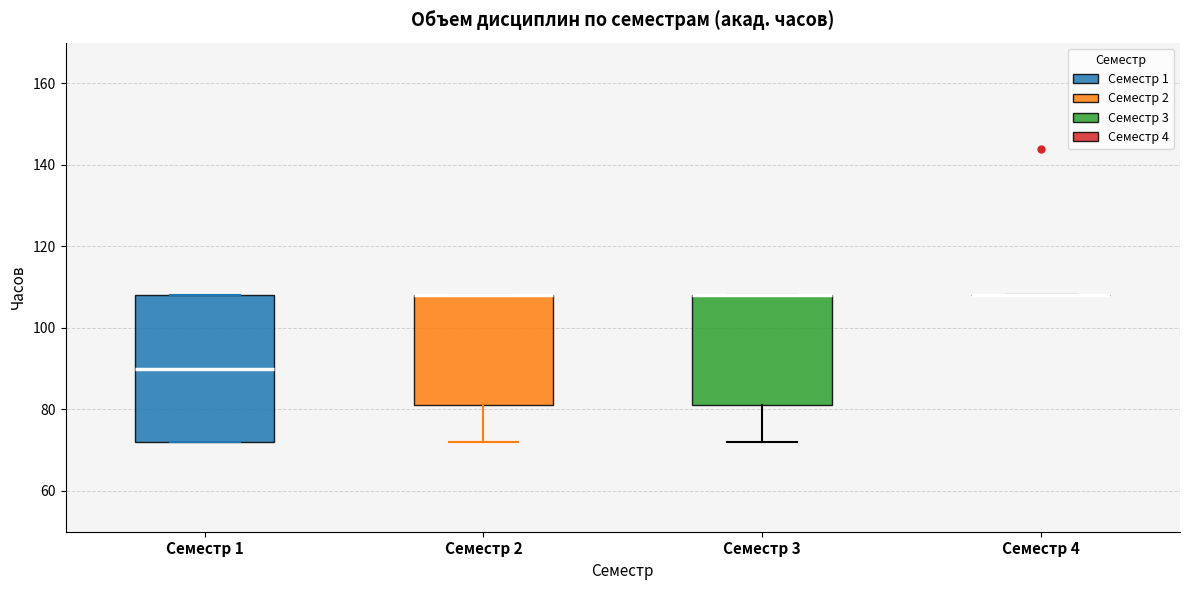

Reading left to right, read every box against the y-axis: the position of its median line, the range the box covers, and the ends of its whiskers. The values are not printed on the chart, so give them approximately, as read against the axis.

Семестр 1: median 90, box 72 to 108, whiskers 72 to 108
Семестр 2: median 108 (drawn on the box's upper edge), box 82 to 108, whiskers 72 to 108
Семестр 3: median 108 (drawn on the box's upper edge), box 82 to 108, whiskers 72 to 108
Семестр 4: box collapsed to a line at 108, whiskers 108 to 108